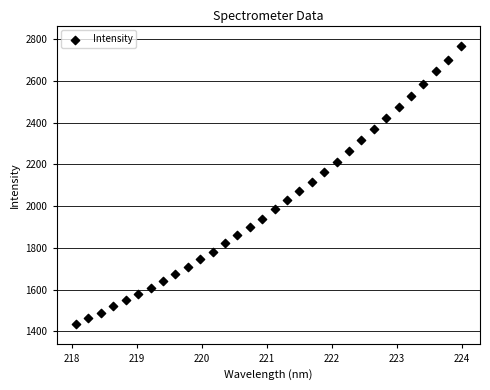

What is the range of Y values (max minus min)?

1329.1